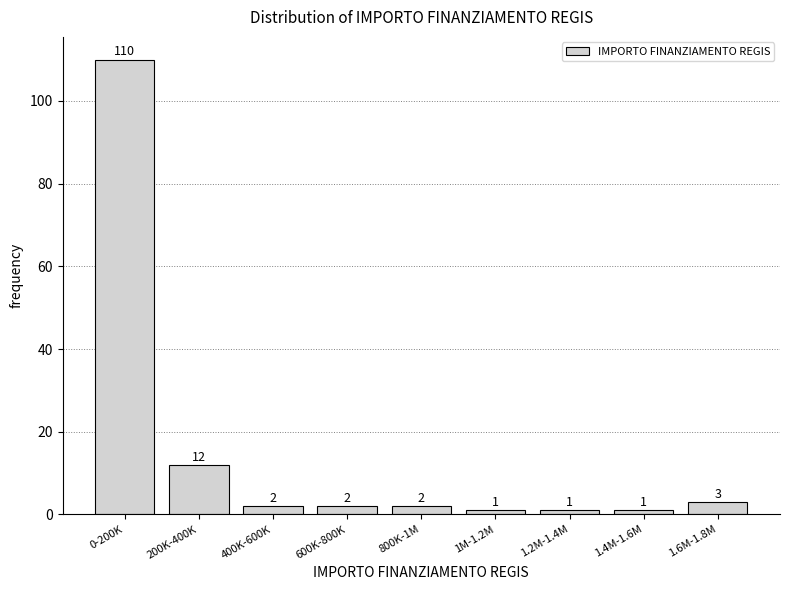

Reading left to right, extract all data points from this chart.

0-200K=110	200K-400K=12	400K-600K=2	600K-800K=2	800K-1M=2	1M-1.2M=1	1.2M-1.4M=1	1.4M-1.6M=1	1.6M-1.8M=3